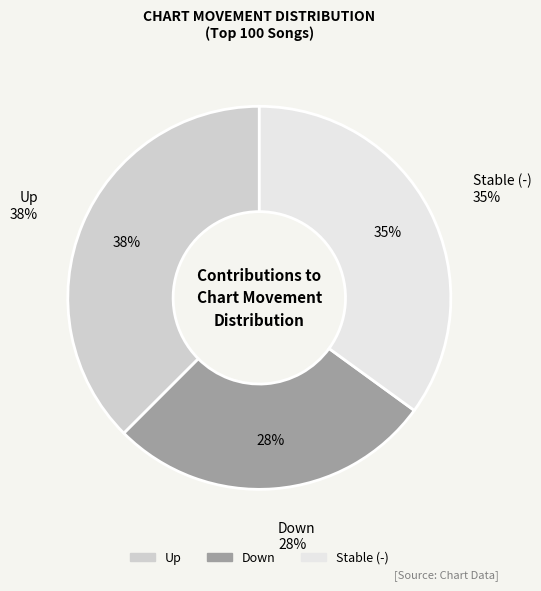

Is the sum of up and down greater than half?

Yes